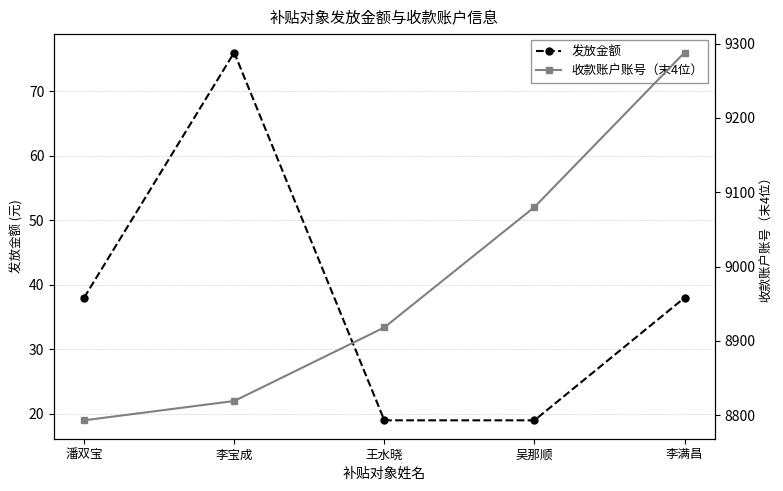

What is the approximate value of 收款账户账号（末4位） at 王水晓, to the nearest 10?

8920